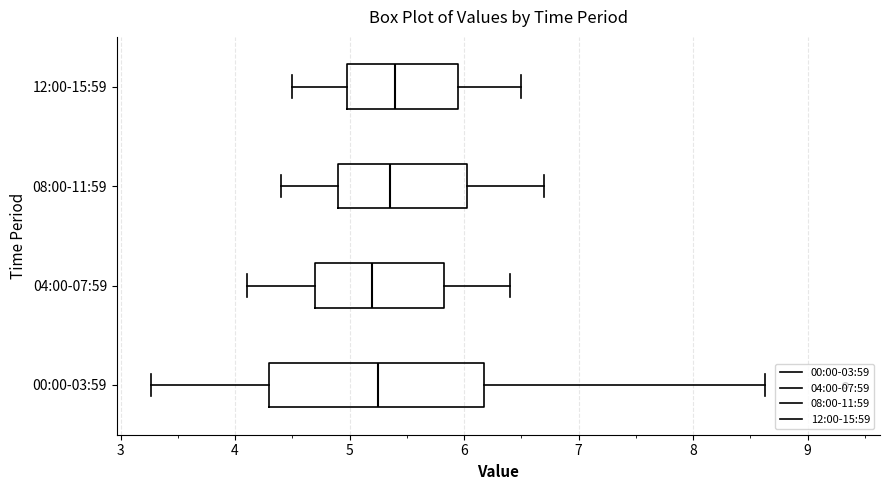

Reading bottom to top, transcribe this box plot: for each box, give where its median line is, the range the box spans, and where its two whiskers end, as read against the x-axis. The values are not printed on the chart, so give them approximately, as read against the axis.

00:00-03:59: median 5.3, box 4.3 to 6.2, whiskers 3.3 to 8.6
04:00-07:59: median 5.2, box 4.7 to 5.8, whiskers 4.1 to 6.4
08:00-11:59: median 5.4, box 4.9 to 6.0, whiskers 4.4 to 6.7
12:00-15:59: median 5.4, box 5.0 to 6.0, whiskers 4.5 to 6.5